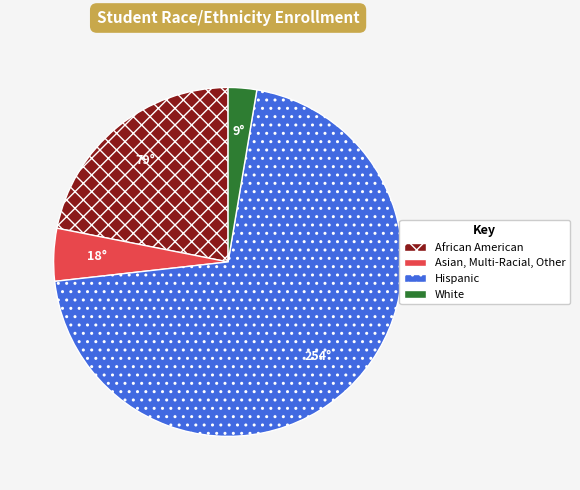

The African American slice represents 22% of the pie. True or false?

True